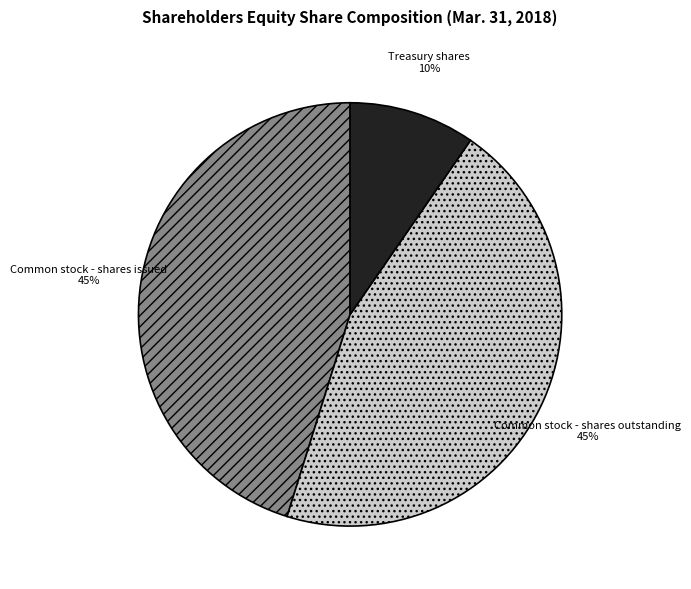

Is the sum of Treasury shares and Common stock - shares outstanding greater than half?

Yes